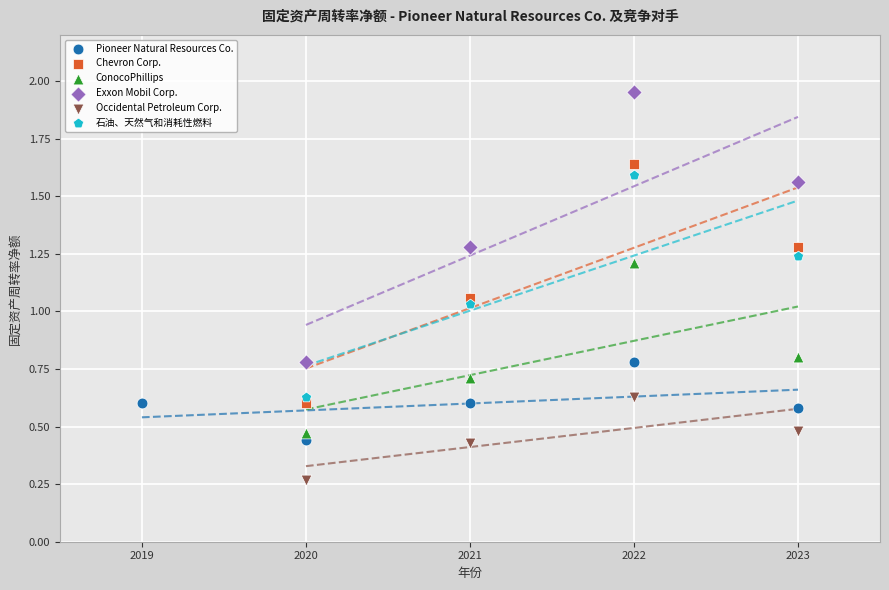

Which series has the widest spread of Y values?

Exxon Mobil Corp.